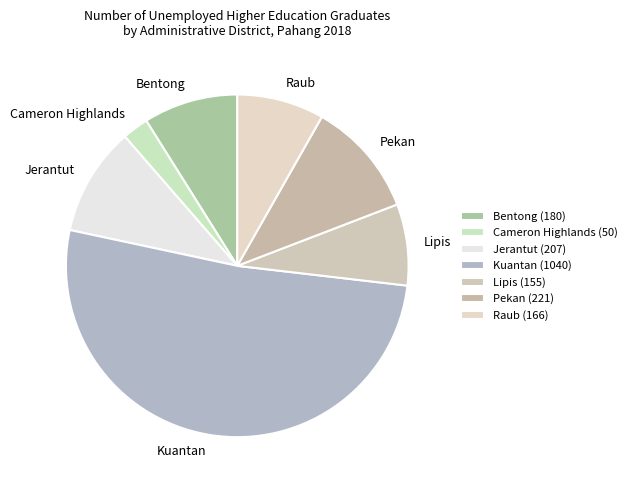

Is there any slice that represents more than half of the pie?

Yes